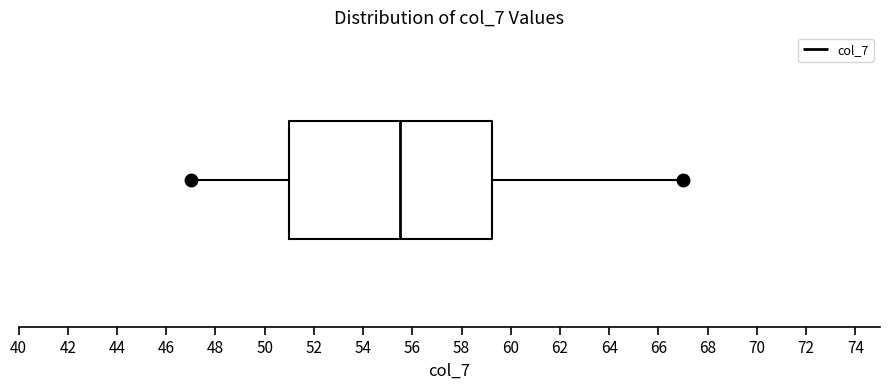

Read this box plot against the x-axis: the position of the median line, the range covered by the box, and the ends of both whiskers. The values are not printed on the chart, so give them approximately, as read against the axis.

median 55.6, box 51.0 to 59.2, whiskers 47.0 to 67.0